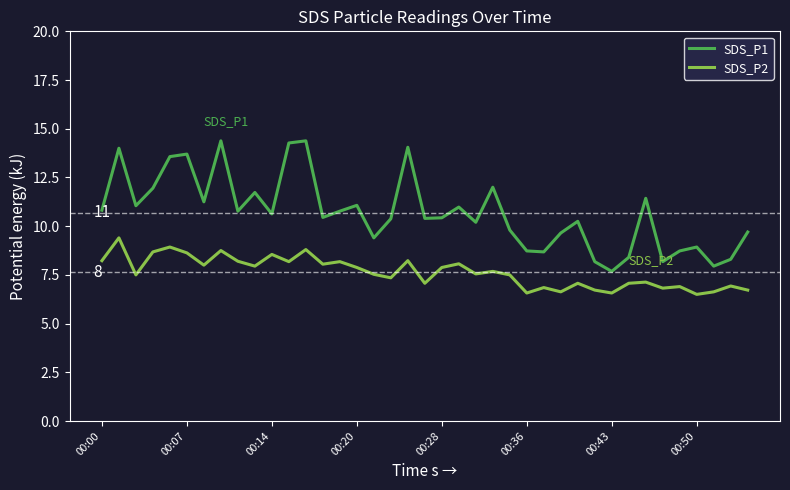

List the series in order of their peak value, lowest first.

SDS_P2, SDS_P1